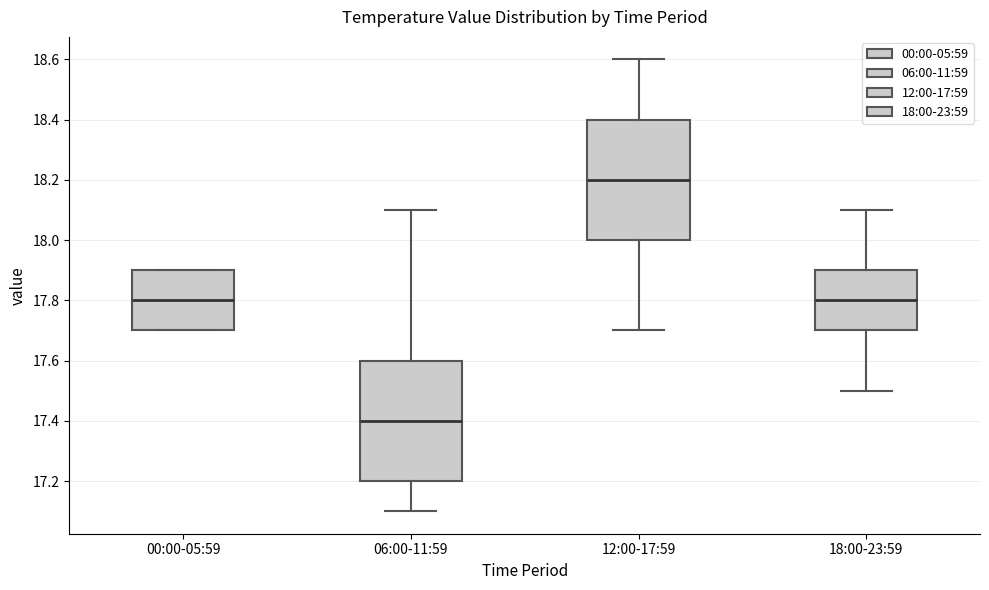

Reading left to right, transcribe this box plot: for each box, give where its median line is, the range the box spans, and where its two whiskers end, as read against the y-axis. The values are not printed on the chart, so give them approximately, as read against the axis.

00:00-05:59: median 17.8, box 17.7 to 17.9, whiskers 17.7 to 17.9
06:00-11:59: median 17.4, box 17.2 to 17.6, whiskers 17.1 to 18.1
12:00-17:59: median 18.2, box 18.0 to 18.4, whiskers 17.7 to 18.6
18:00-23:59: median 17.8, box 17.7 to 17.9, whiskers 17.5 to 18.1